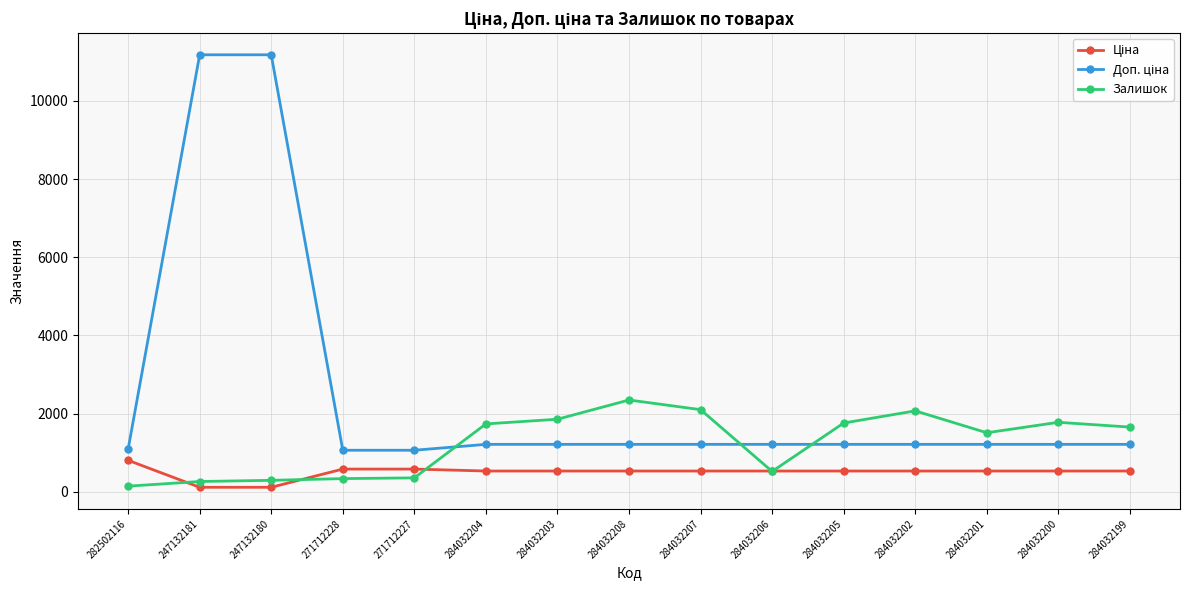

True or false: Залишок has a value of 3845.1 at 284032208.

False